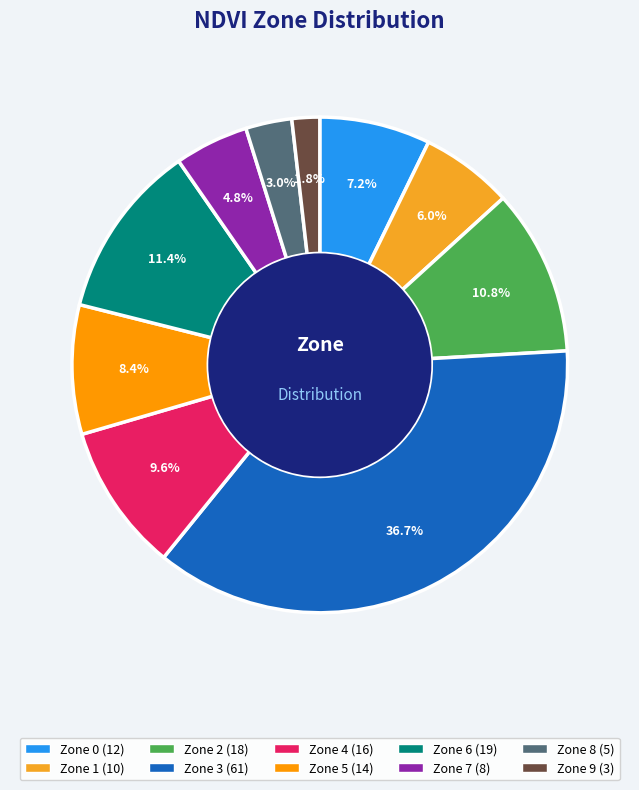

Is there a majority slice in this chart?

No